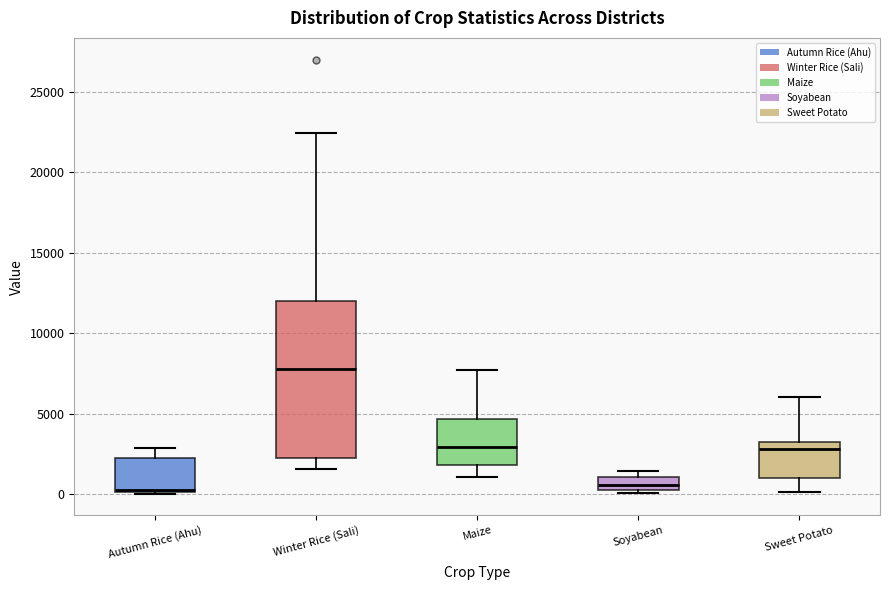

Where does the upper whisker of the box for Autumn Rice (Ahu) end on the y-axis? The values are not printed on the chart, so give them approximately, as read against the axis.

3000